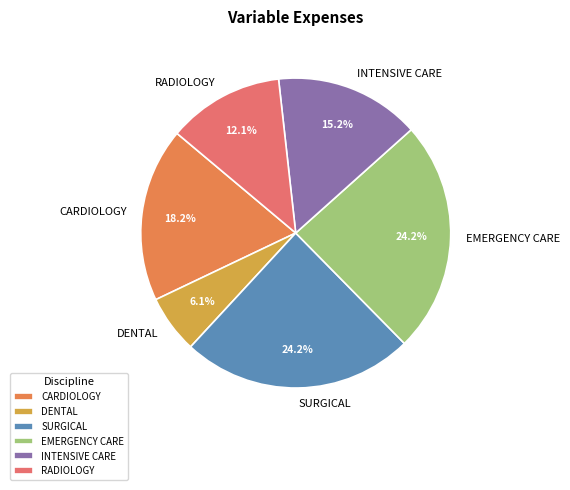

Approximately how many times larger is the value at EMERGENCY CARE compared to INTENSIVE CARE?

1.6